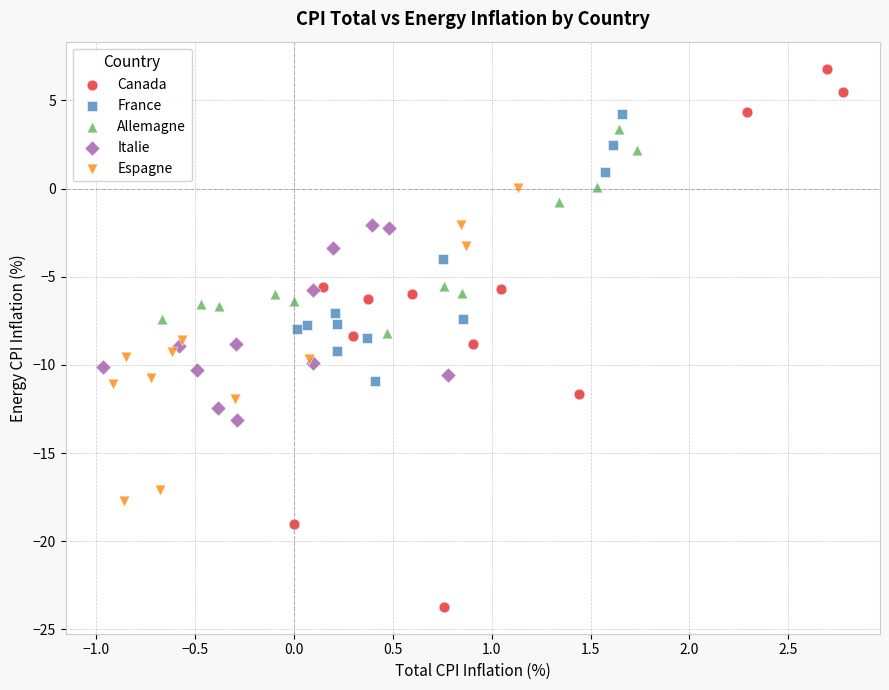

Which series contains the lowest Y value?

Canada